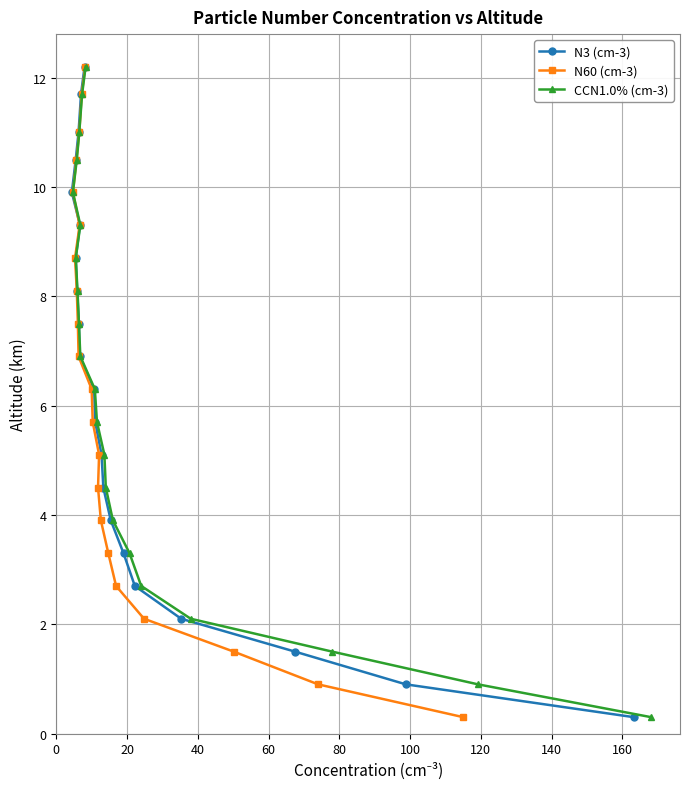

Is this an area chart (filled region under the line)?

No